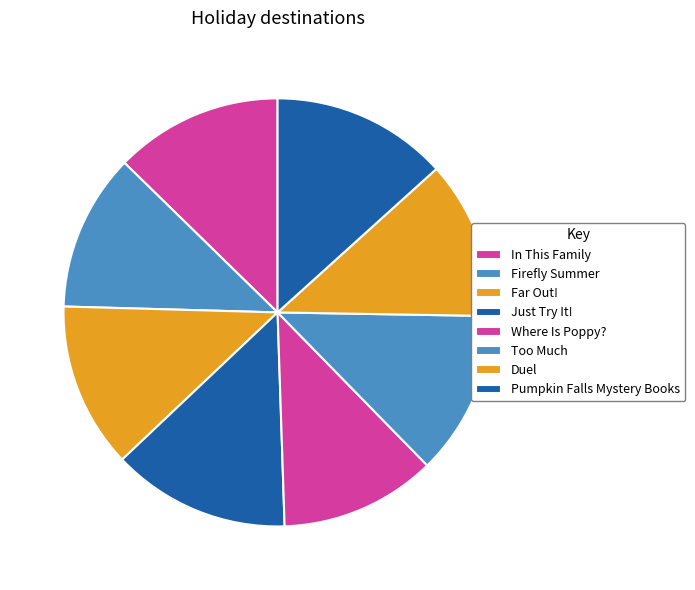

To the nearest percent, what percentage of the pie is Too Much?

12%